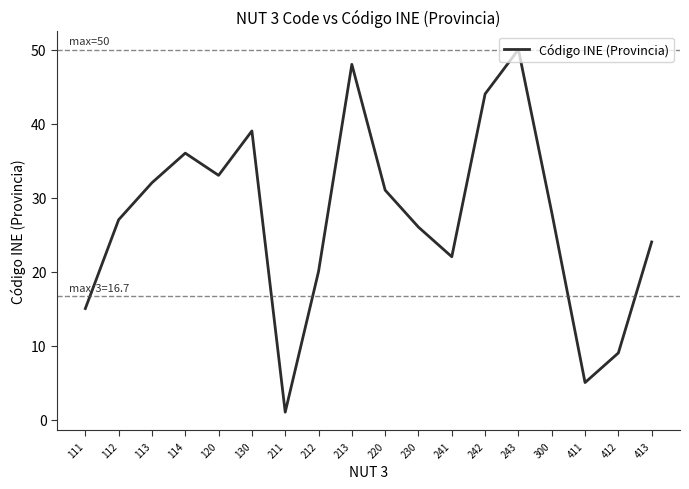

Is it true that the value at 242 is 29?

False